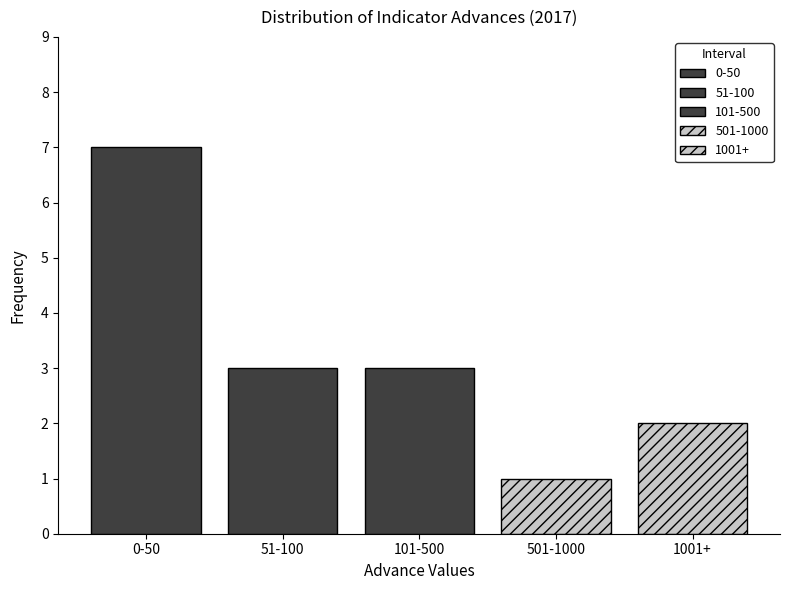

Reading right to left, transcribe all the data shown in this chart.

1001+=2	501-1000=1	101-500=3	51-100=3	0-50=7